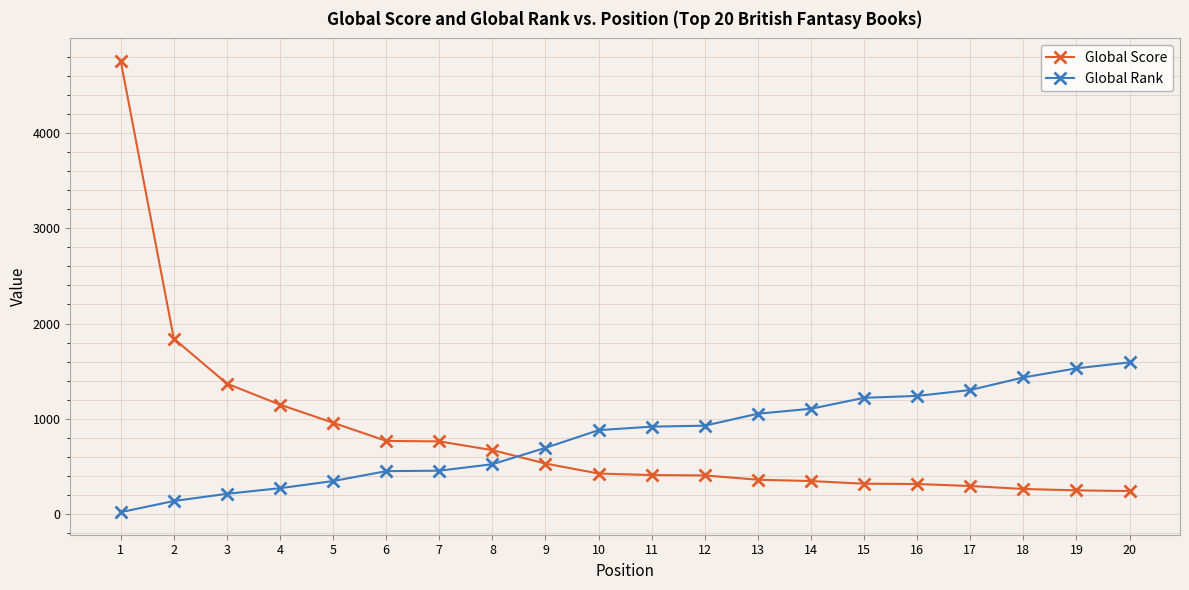

Rank the series at 18 from highest to lowest value.

Global Rank, Global Score